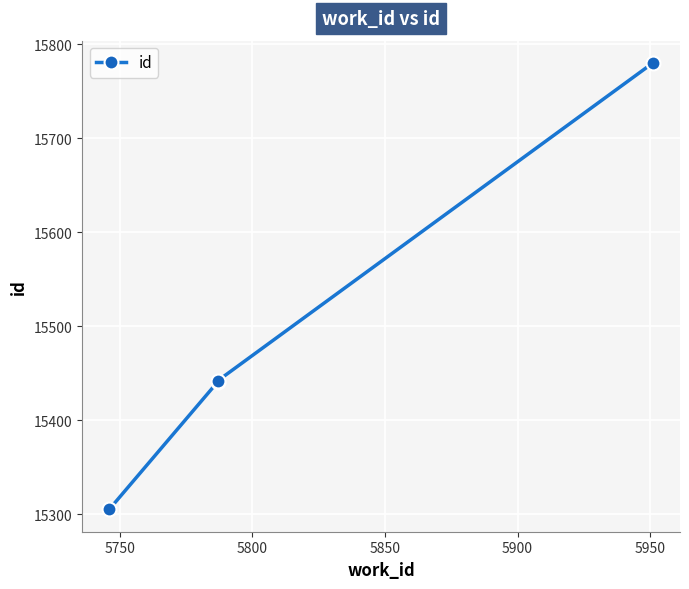

Which has a higher value, 5850 or 5800?

5850